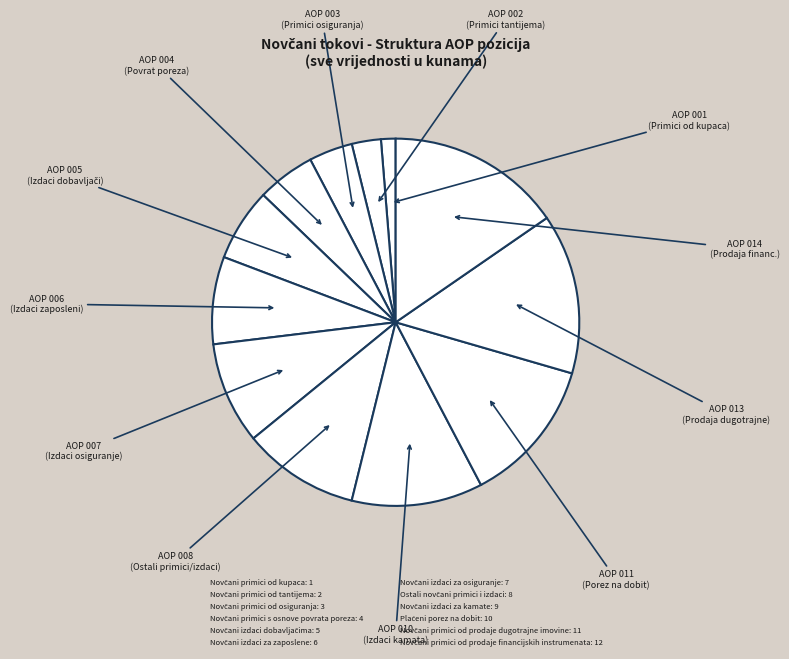

How many slices are in this pie chart?

12